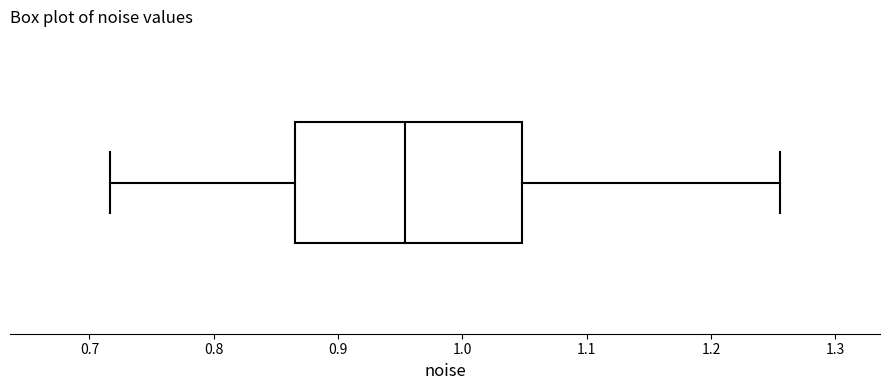

Where does the right whisker of the box end on the x-axis? The values are not printed on the chart, so give them approximately, as read against the axis.

1.26